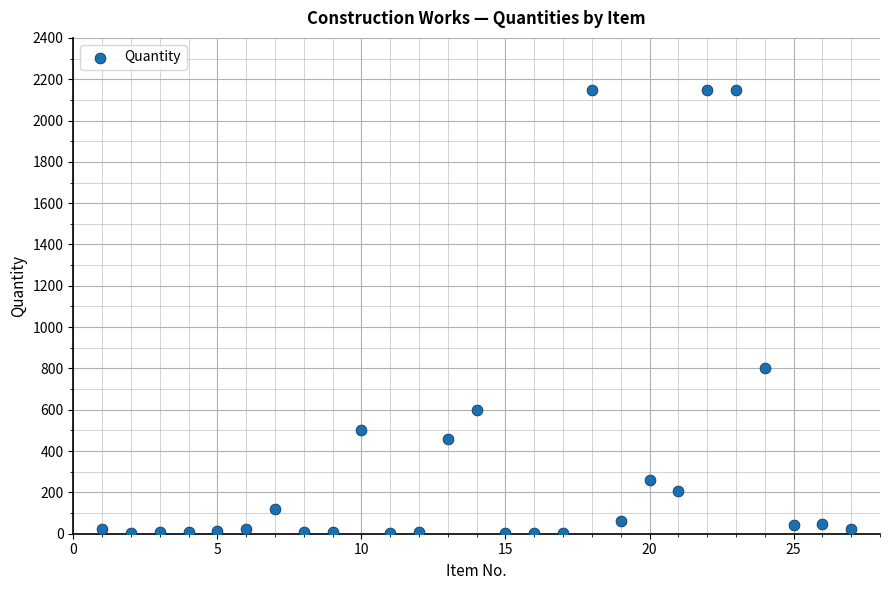

What is the range of X values (max minus min)?

26.0